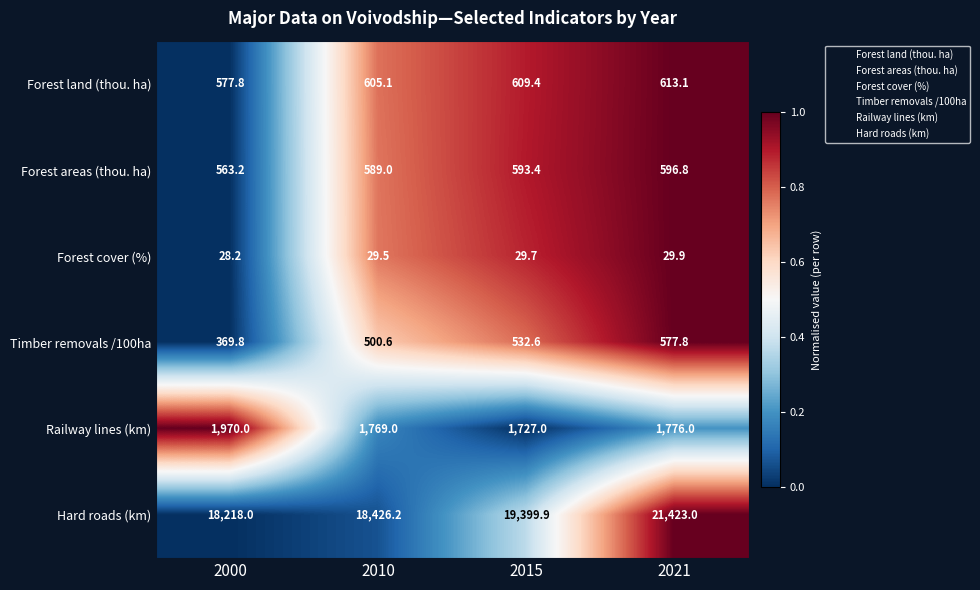

Which label corresponds to the smallest value in the chart?

2000